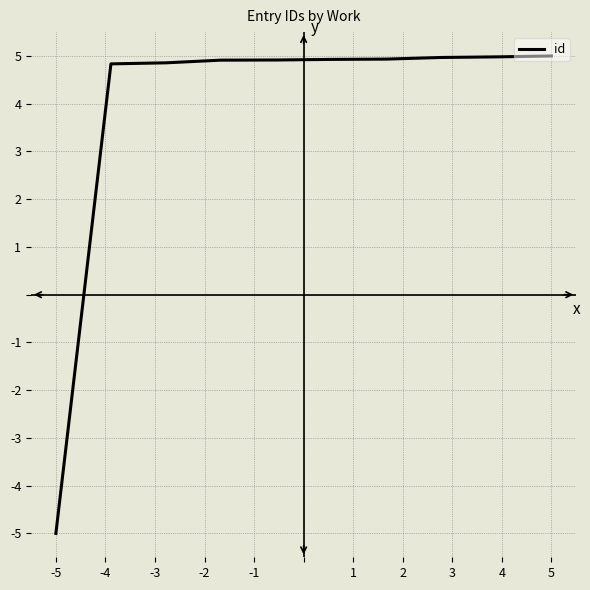

What is the smallest value displayed?

-5.0